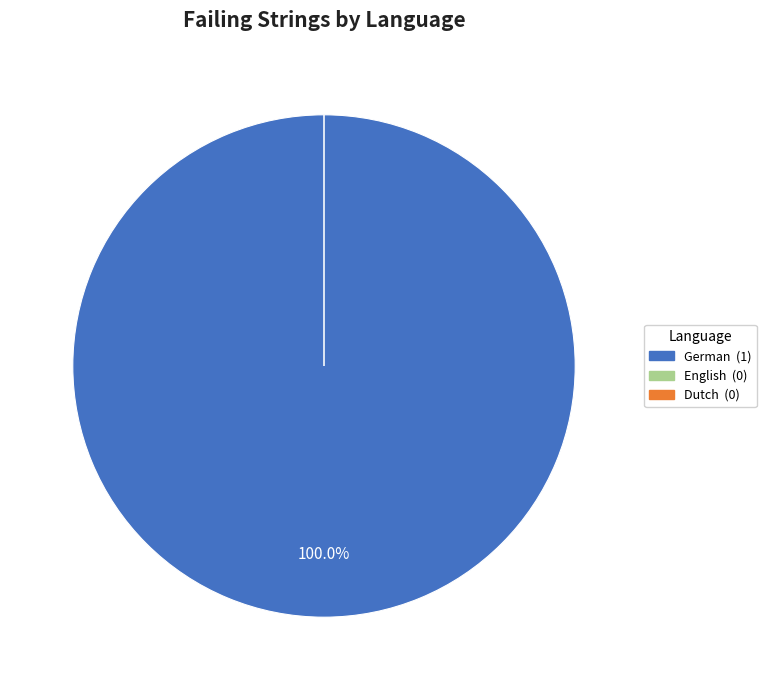

Which category has the smallest portion of the pie?

English